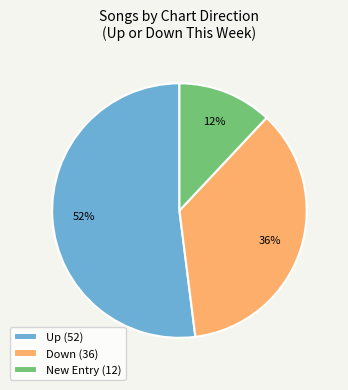

To the nearest percent, what is the difference between the largest and smallest slice percentages?

40%